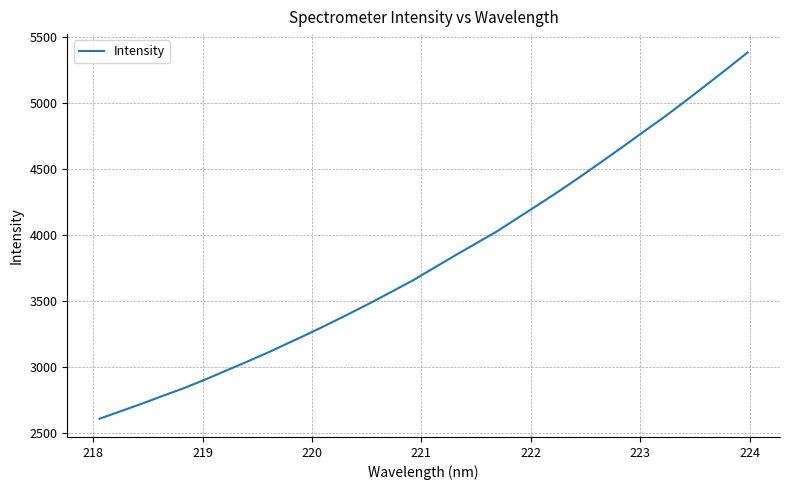

What is the difference between the maximum and minimum values?

2772.7